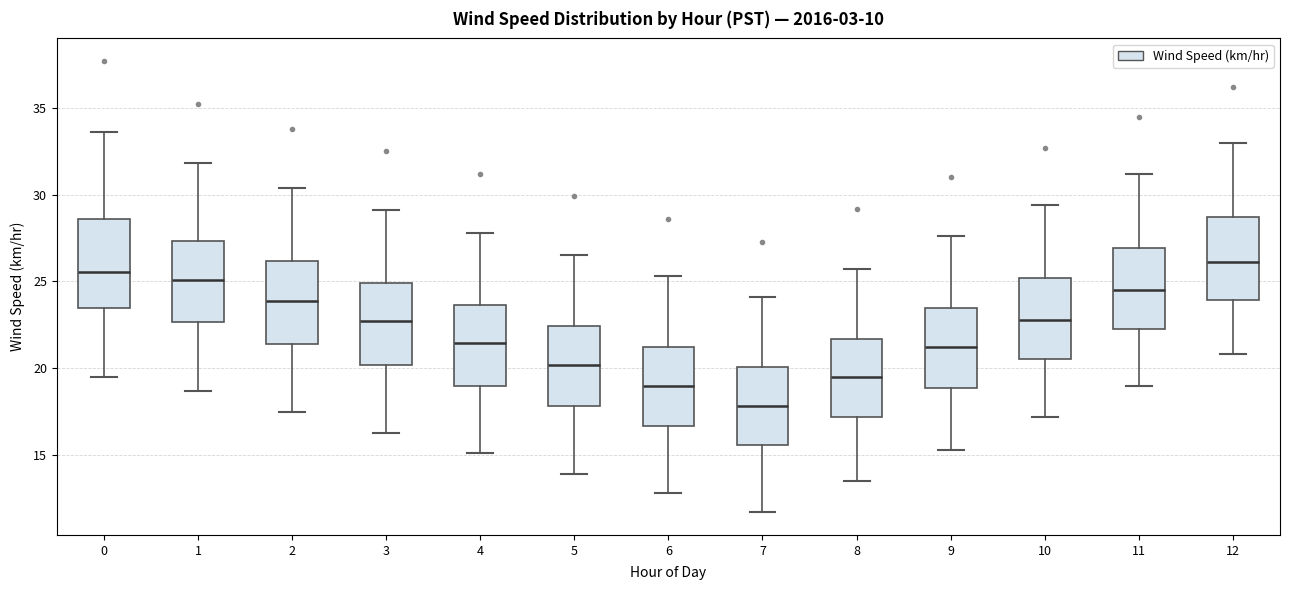

Which box's median line is the lowest?

7